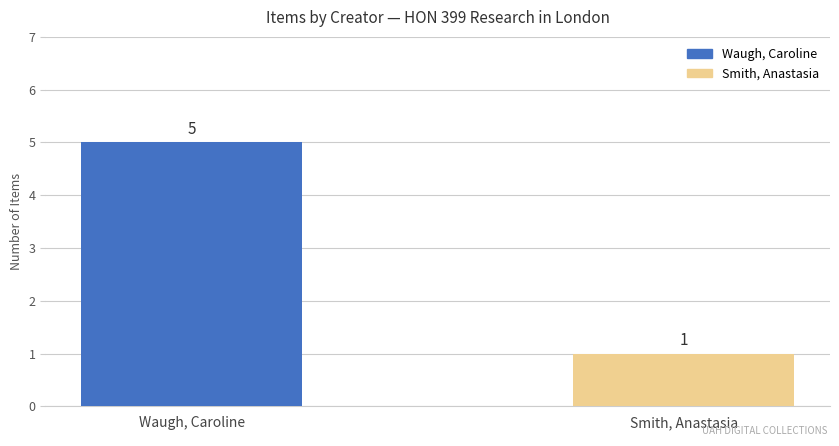

Rank the categories by value from lowest to highest.

Smith, Anastasia, Waugh, Caroline